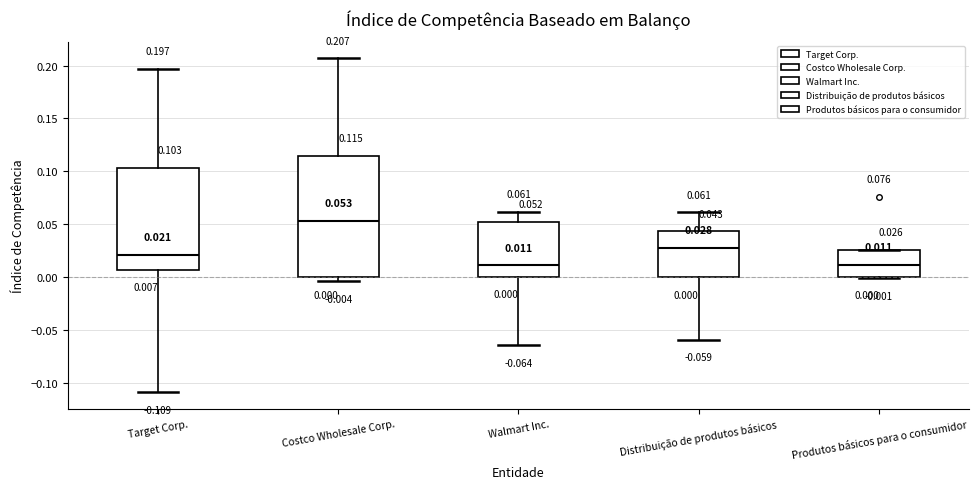

Comparing the boxes themselves (not the whiskers), which one is the tallest?

Costco Wholesale Corp.